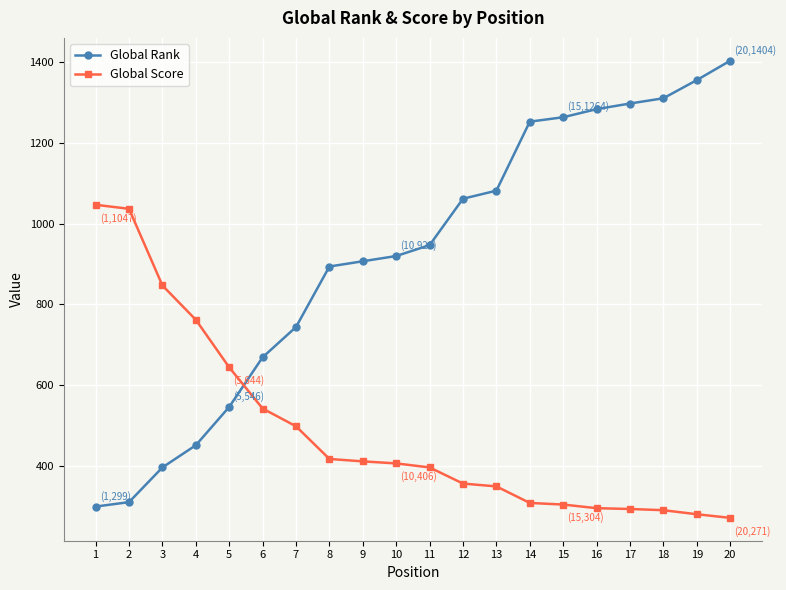

What is the difference between the maximum and minimum values in the Global Score series?

776